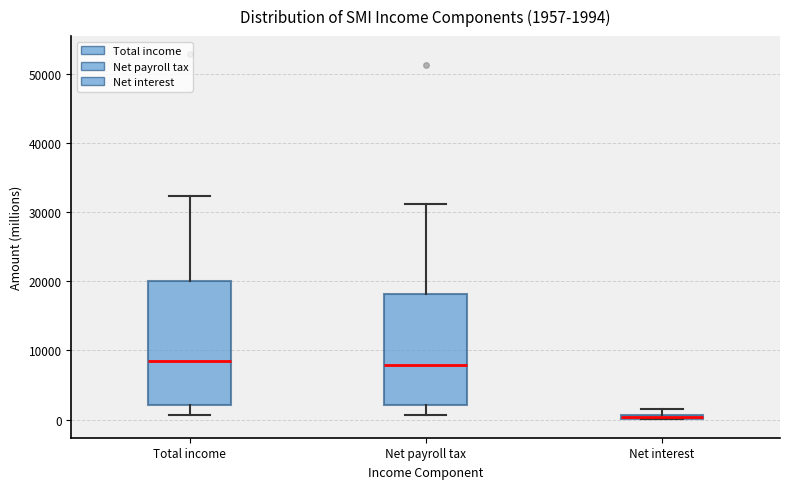

Comparing the boxes themselves (not the whiskers), which one is the tallest?

Total income